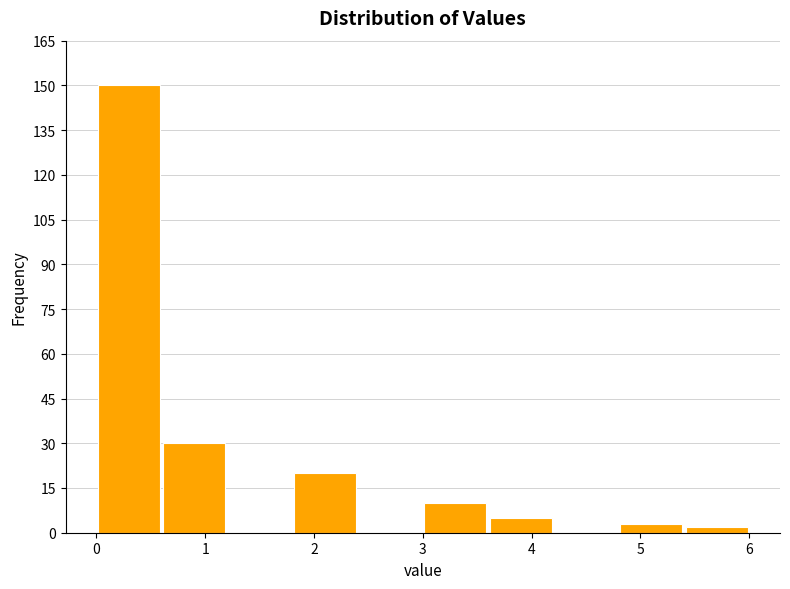

Reading left to right, transcribe this chart: for each bar, give the range it covers on the x-axis and its height. The values are not printed on the chart, so give them approximately, as read against the axis.

0.0 to 0.6: 150
0.6 to 1.2: 30
1.2 to 1.8: 0
1.8 to 2.4: 20
2.4 to 3.0: 0
3.0 to 3.6: 10
3.6 to 4.2: 6
4.2 to 4.8: 0
4.8 to 5.4: 4
5.4 to 6.0: 2